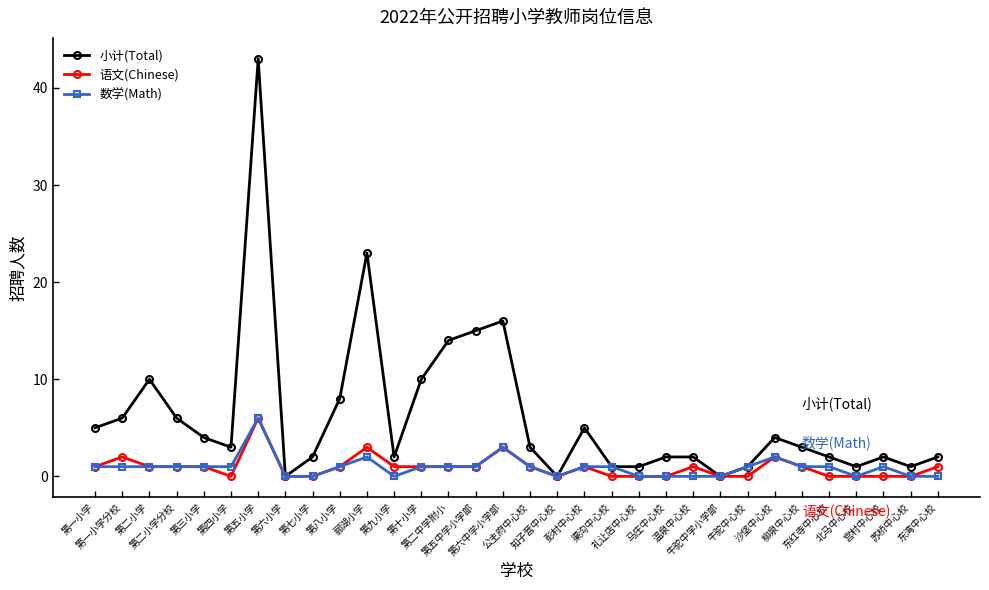

Reading right to left, extract all data points from this chart.

小计(Total): 东湾中心校=2	苏桥中心校=1	宫村中心校=2	北马中心校=1	东红寺中心校=2	柳泉中心校=3	沙垡中心校=4	牛驼中心校=1	牛驼中学小学部=0	温泉中心校=2	马庄中心校=2	礼让店中心校=1	渠沟中心校=1	彭村中心校=5	知子营中心校=0	公主府中心校=3	第六中学小学部=16	第五中学小学部=15	第二中学附小=14	第十小学=10	第九小学=2	郦湖小学=23	第八小学=8	第七小学=2	第六小学=0	第五小学=43	第四小学=3	第三小学=4	第二小学分校=6	第二小学=10	第一小学分校=6	第一小学=5
语文(Chinese): 东湾中心校=1	苏桥中心校=0	宫村中心校=0	北马中心校=0	东红寺中心校=0	柳泉中心校=1	沙垡中心校=2	牛驼中心校=0	牛驼中学小学部=0	温泉中心校=1	马庄中心校=0	礼让店中心校=0	渠沟中心校=0	彭村中心校=1	知子营中心校=0	公主府中心校=1	第六中学小学部=3	第五中学小学部=1	第二中学附小=1	第十小学=1	第九小学=1	郦湖小学=3	第八小学=1	第七小学=0	第六小学=0	第五小学=6	第四小学=0	第三小学=1	第二小学分校=1	第二小学=1	第一小学分校=2	第一小学=1
数学(Math): 东湾中心校=0	苏桥中心校=0	宫村中心校=1	北马中心校=0	东红寺中心校=1	柳泉中心校=1	沙垡中心校=2	牛驼中心校=1	牛驼中学小学部=0	温泉中心校=0	马庄中心校=0	礼让店中心校=0	渠沟中心校=1	彭村中心校=1	知子营中心校=0	公主府中心校=1	第六中学小学部=3	第五中学小学部=1	第二中学附小=1	第十小学=1	第九小学=0	郦湖小学=2	第八小学=1	第七小学=0	第六小学=0	第五小学=6	第四小学=1	第三小学=1	第二小学分校=1	第二小学=1	第一小学分校=1	第一小学=1